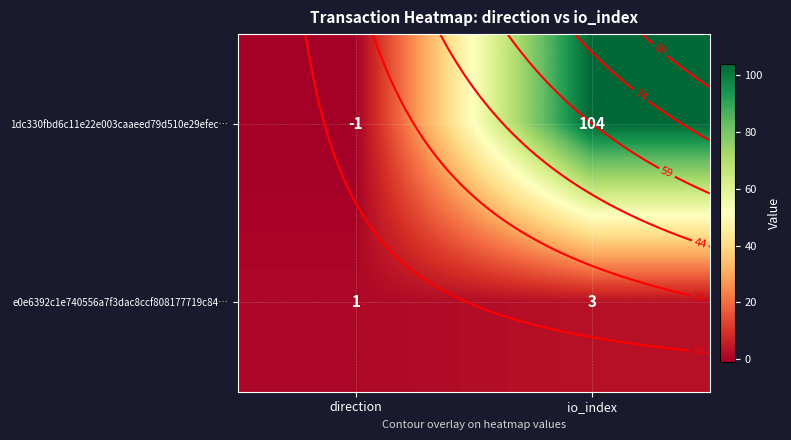

What is the maximum value shown in the chart?

104